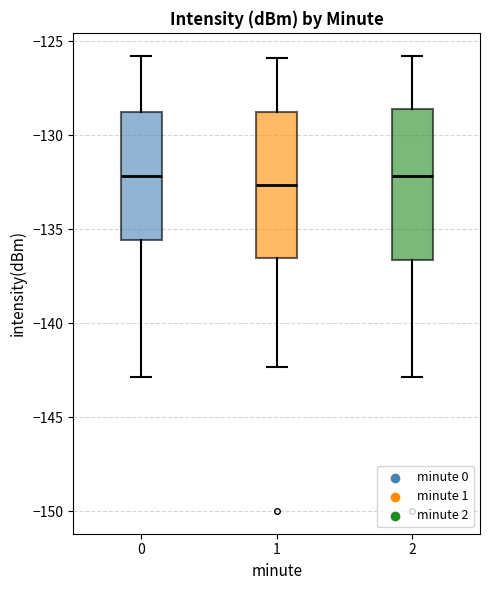

Which box's median line is the lowest?

1